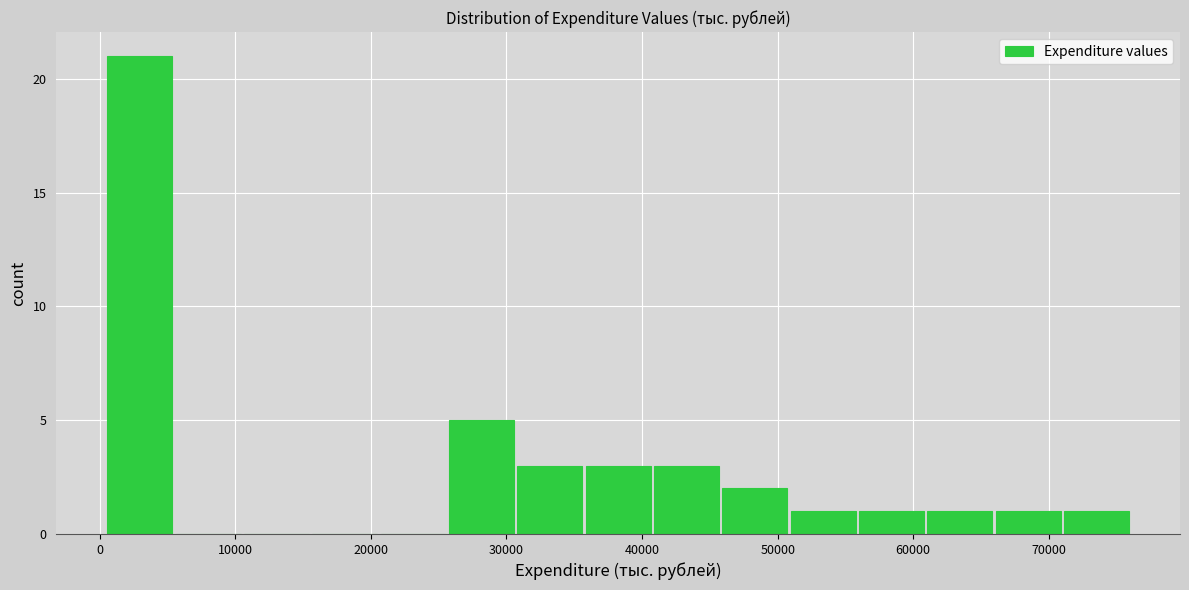

Reading left to right, transcribe this chart: for each bar, give the range it covers on the x-axis and its height. Neither the bar edges nor the heights are printed on the chart, so give them approximately, as read against the axes.

0 to 5000: 21
5000 to 11000: 0
11000 to 16000: 0
16000 to 21000: 0
21000 to 26000: 0
26000 to 31000: 5
31000 to 36000: 3
36000 to 41000: 3
41000 to 46000: 3
46000 to 51000: 2
51000 to 56000: 1
56000 to 61000: 1
61000 to 66000: 1
66000 to 71000: 1
71000 to 76000: 1